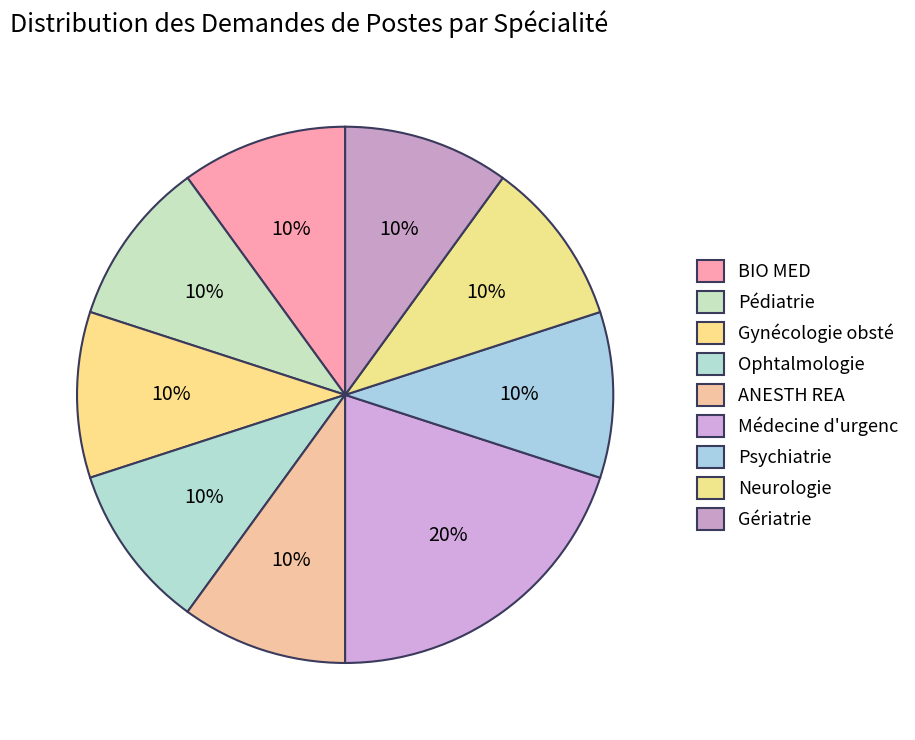

Is the sum of Pédiatrie and ANESTH REA greater than half?

No